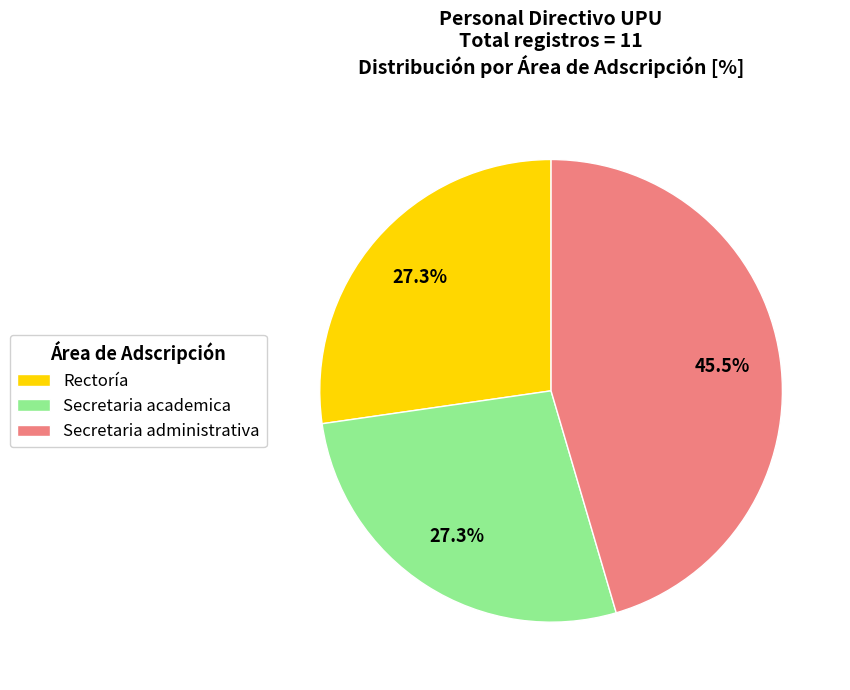

Is Rectoría the majority of the pie?

No